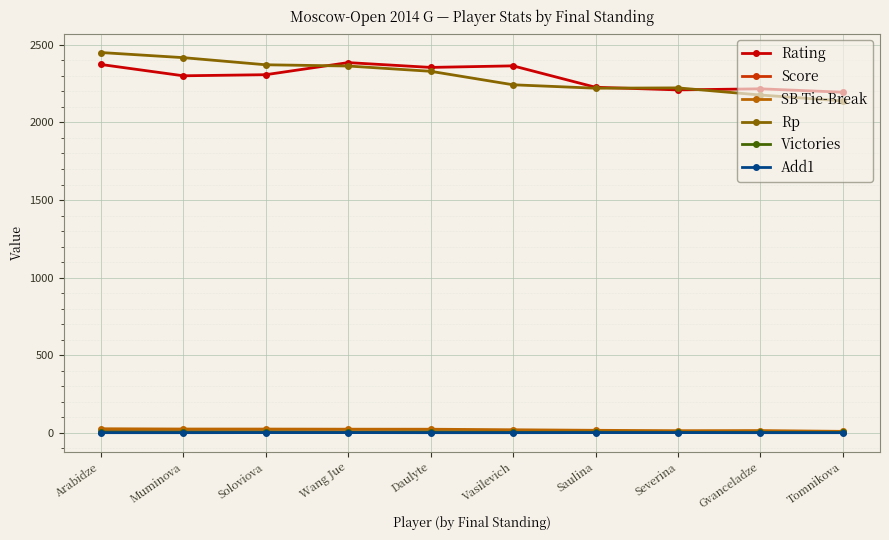

Is it true that Rating equals 3745.5 at Wang Jue?

False